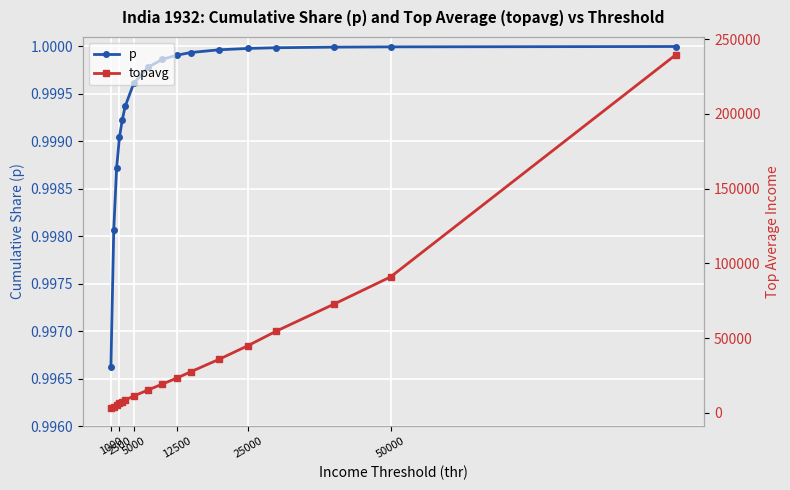

At which label does topavg reach its minimum?

1000